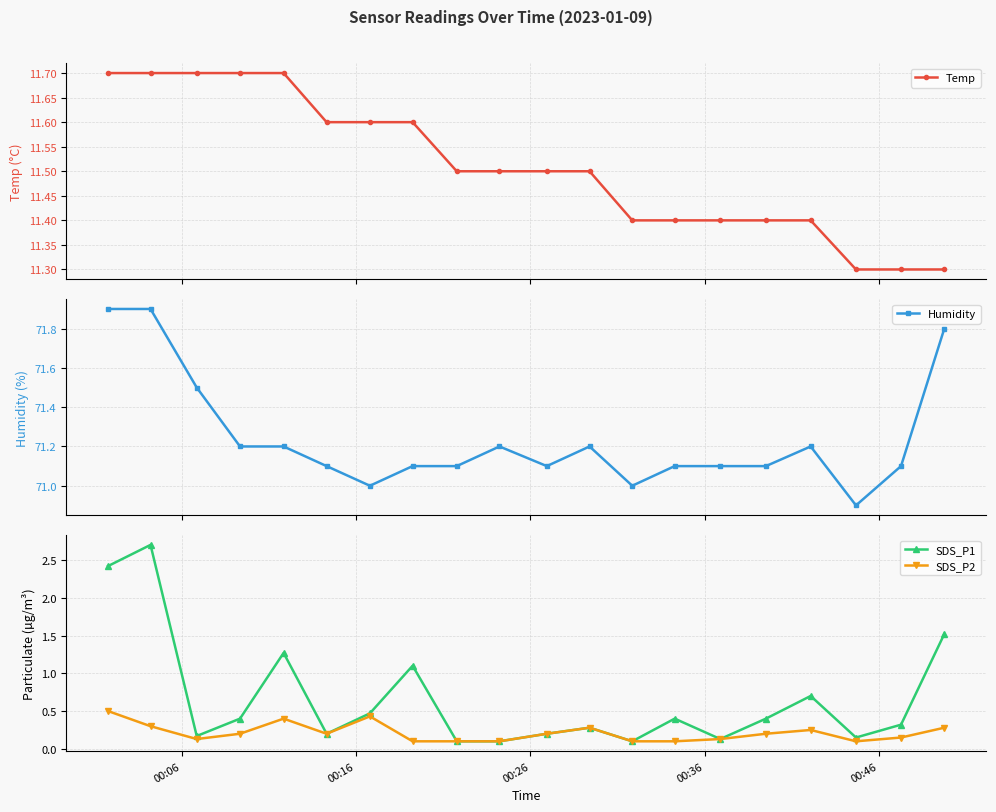

True or false: Humidity and SDS_P2 cross at least once.

False